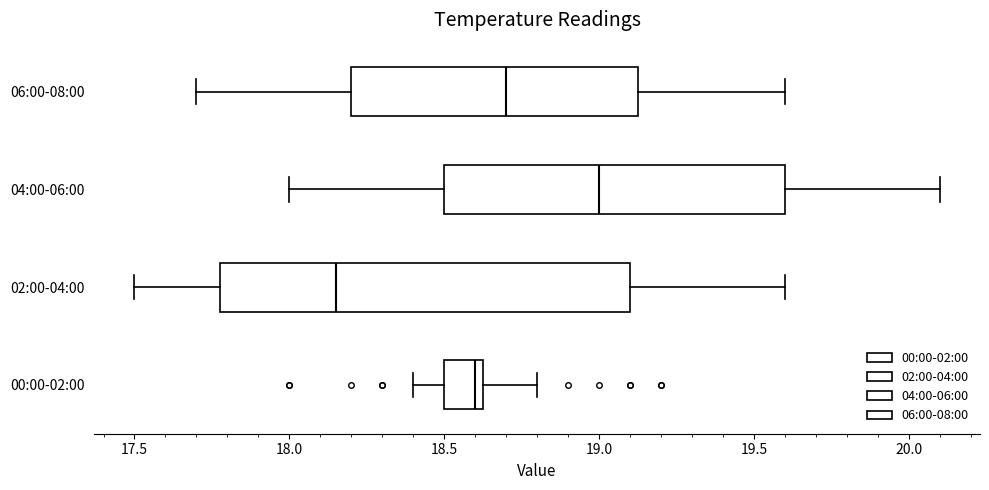

Which box has the furthest to the right median line?

04:00-06:00